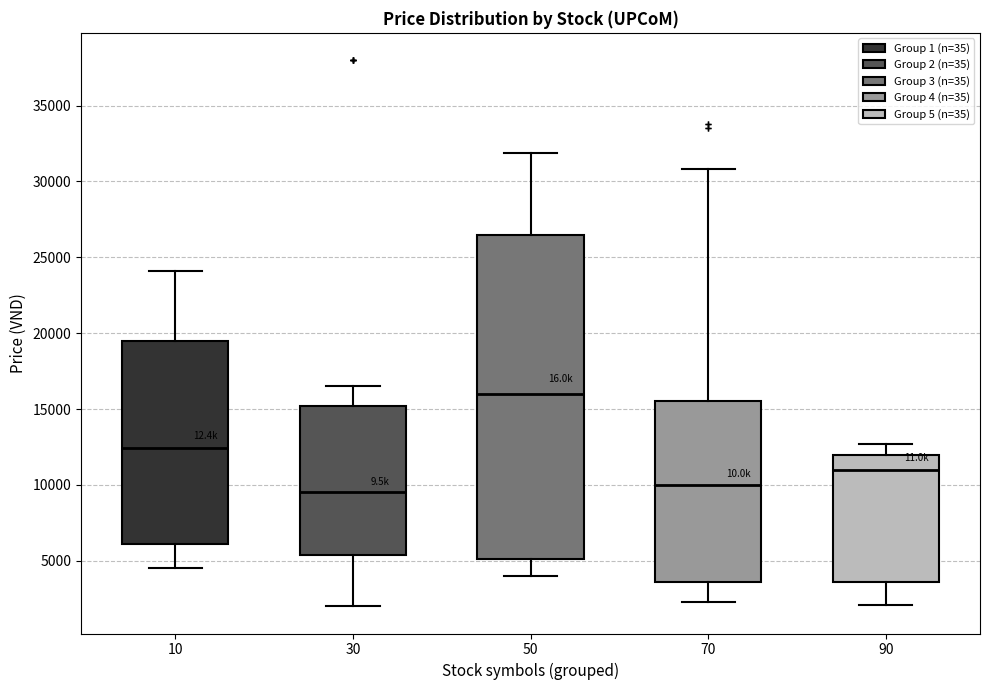

Which box has the lowest median line?

30